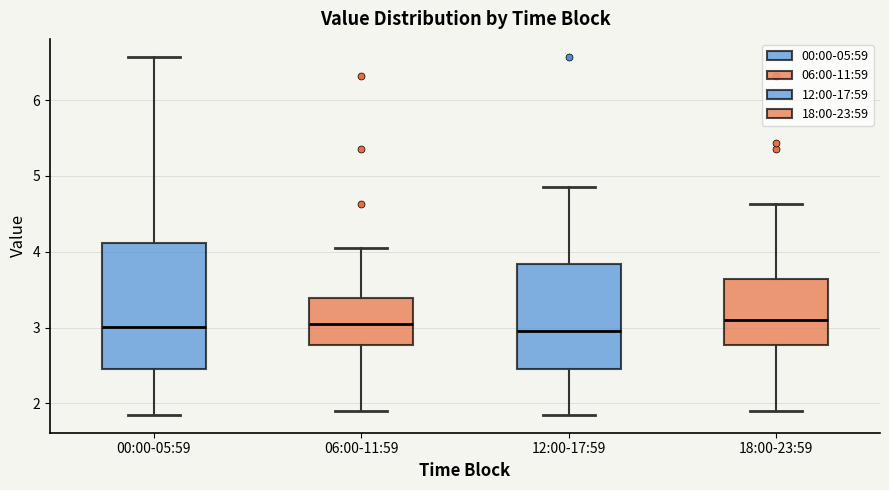

Reading left to right, read every box against the y-axis: the position of its median line, the range the box covers, and the ends of its whiskers. The values are not printed on the chart, so give them approximately, as read against the axis.

00:00-05:59: median 3.0, box 2.5 to 4.1, whiskers 1.9 to 6.6
06:00-11:59: median 3.1, box 2.8 to 3.4, whiskers 1.9 to 4.1
12:00-17:59: median 3.0, box 2.5 to 3.8, whiskers 1.9 to 4.9
18:00-23:59: median 3.1, box 2.8 to 3.6, whiskers 1.9 to 4.6